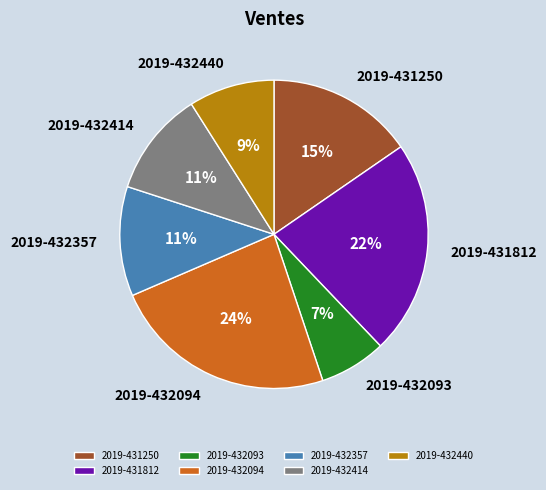

The 2019-431812 slice represents 11% of the pie. True or false?

False